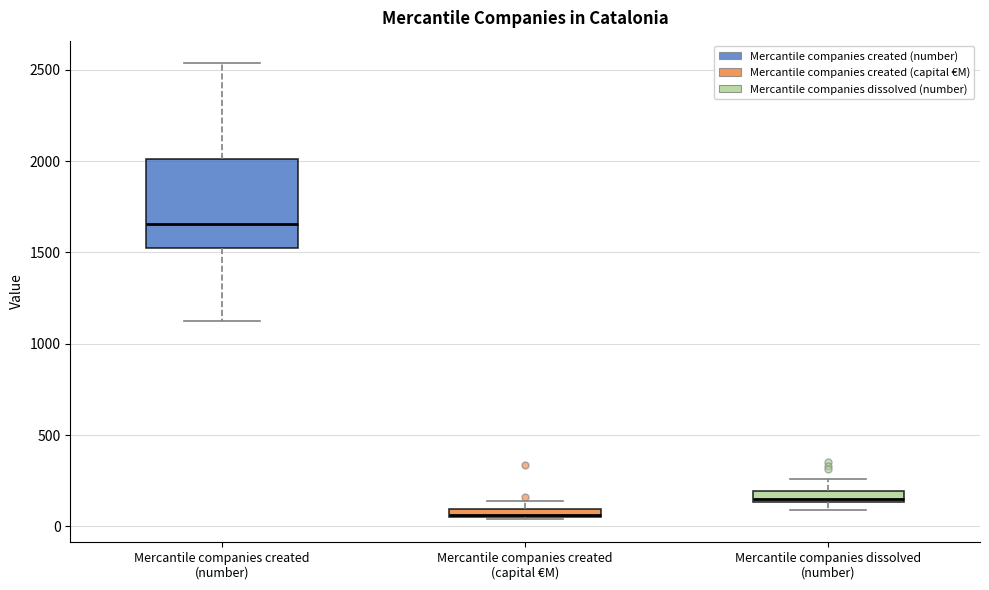

Comparing the boxes themselves (not the whiskers), which one is the tallest?

Mercantile companies created (number)